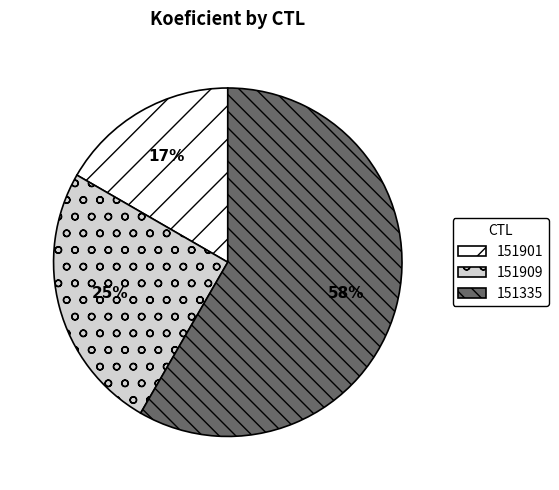

What is the ratio of the value at 151901 to the value at 151335?

0.3